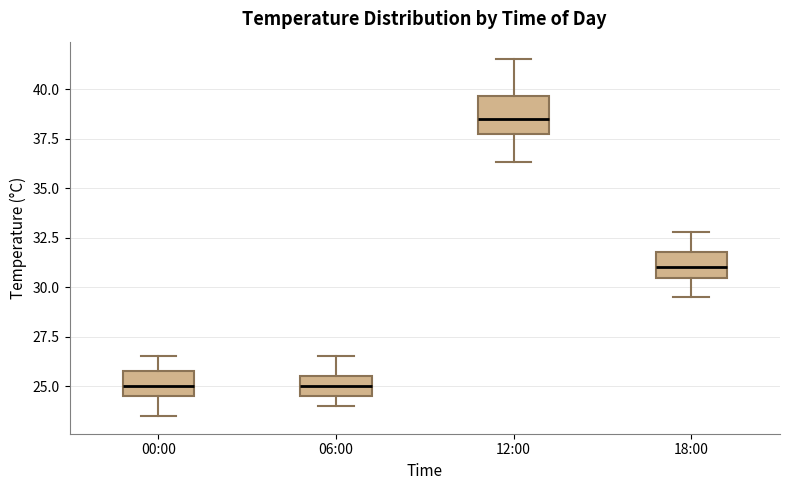

Reading left to right, read every box against the y-axis: the position of its median line, the range the box covers, and the ends of its whiskers. The values are not printed on the chart, so give them approximately, as read against the axis.

00:00: median 25.0, box 24.5 to 26.0, whiskers 23.5 to 26.5
06:00: median 25.0, box 24.5 to 25.5, whiskers 24.0 to 26.5
12:00: median 38.5, box 38.0 to 39.5, whiskers 36.5 to 41.5
18:00: median 31.0, box 30.5 to 32.0, whiskers 29.5 to 33.0